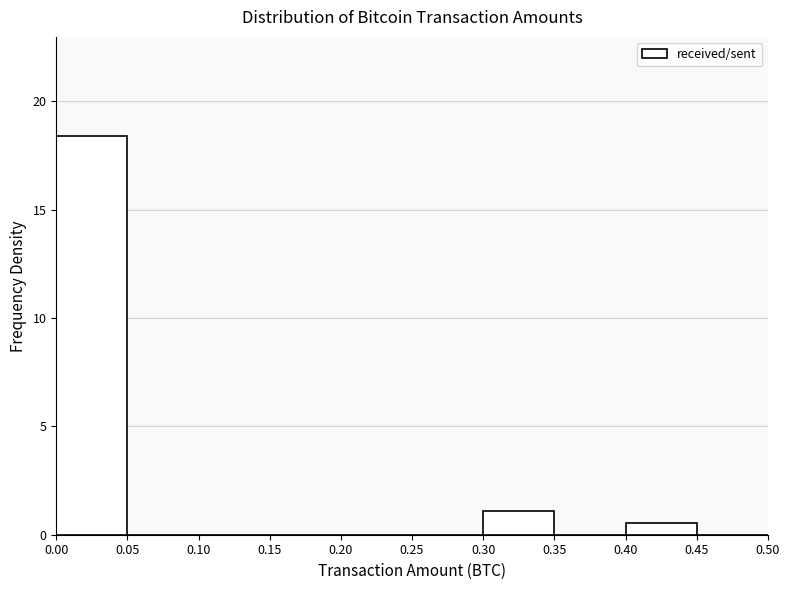

Reading left to right, list every bar in this chart as the range it spans on the x-axis followed by its height. The values are not printed on the chart, so give them approximately, as read against the axis.

0.00 to 0.05: 18.5
0.05 to 0.10: 0
0.10 to 0.15: 0
0.15 to 0.20: 0
0.20 to 0.25: 0
0.25 to 0.30: 0
0.30 to 0.35: 1.0
0.35 to 0.40: 0
0.40 to 0.45: 0.5
0.45 to 0.50: 0